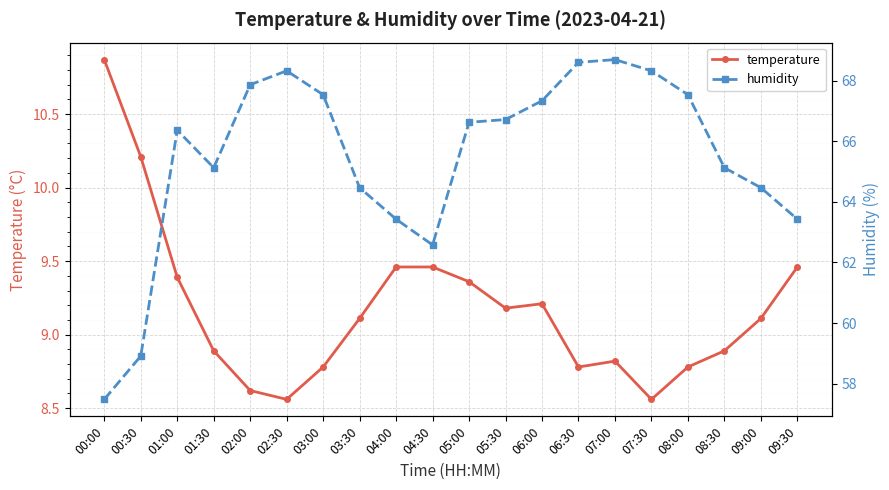

Which series changed the most between 00:30 and 08:30?

humidity